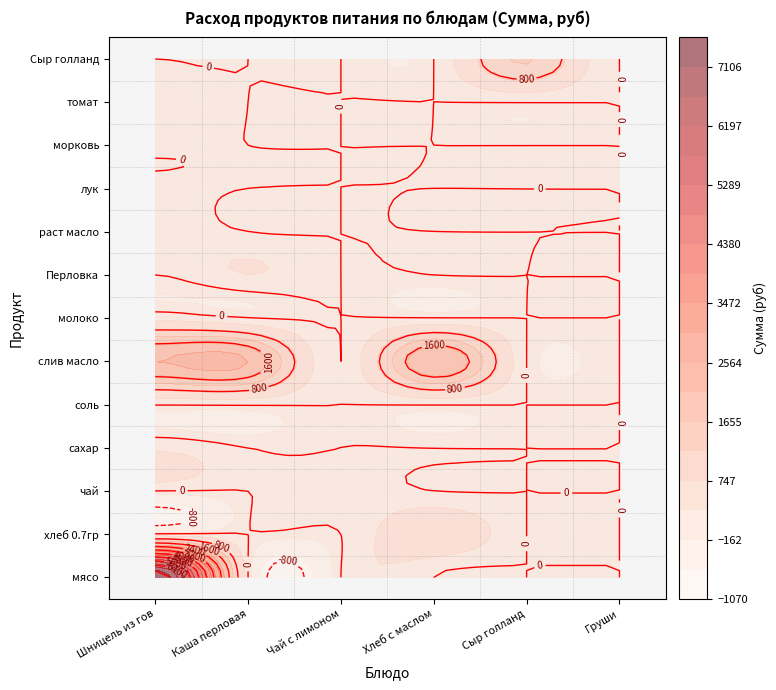

How many data points in хлеб 0.7гр are above 0?

1